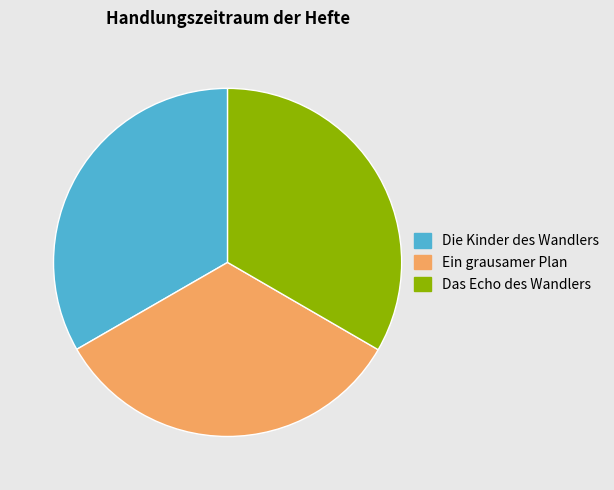

Do Das Echo des Wandlers and Die Kinder des Wandlers together represent more than half of the pie?

Yes